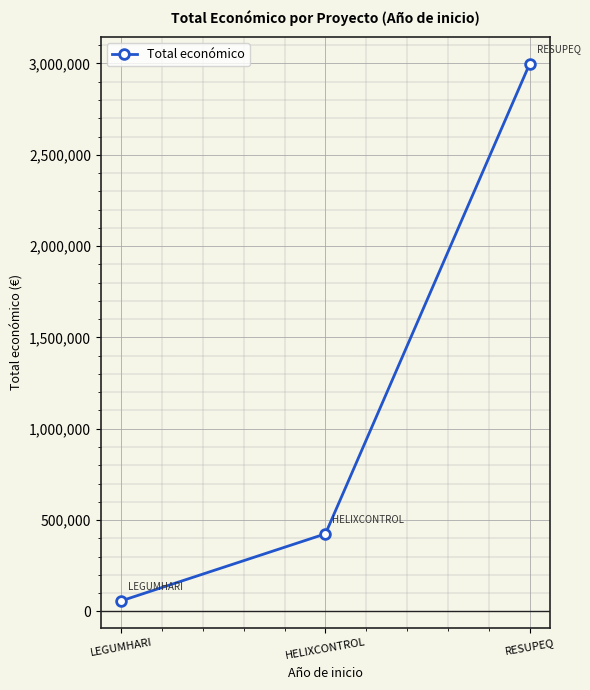

True or false: the data shows 4228851 at RESUPEQ.

False